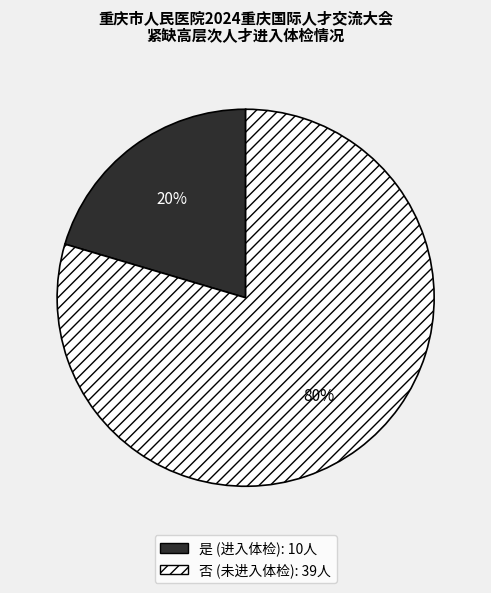

To the nearest percent, what is the average slice percentage?

50%